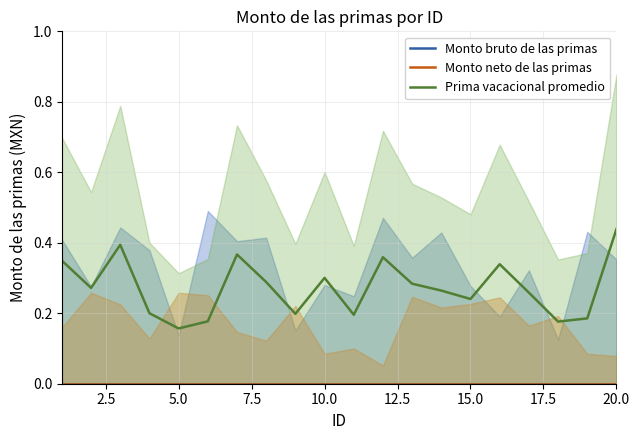

Between 0.0 and 14, which series saw the biggest shift?

Prima vacacional promedio